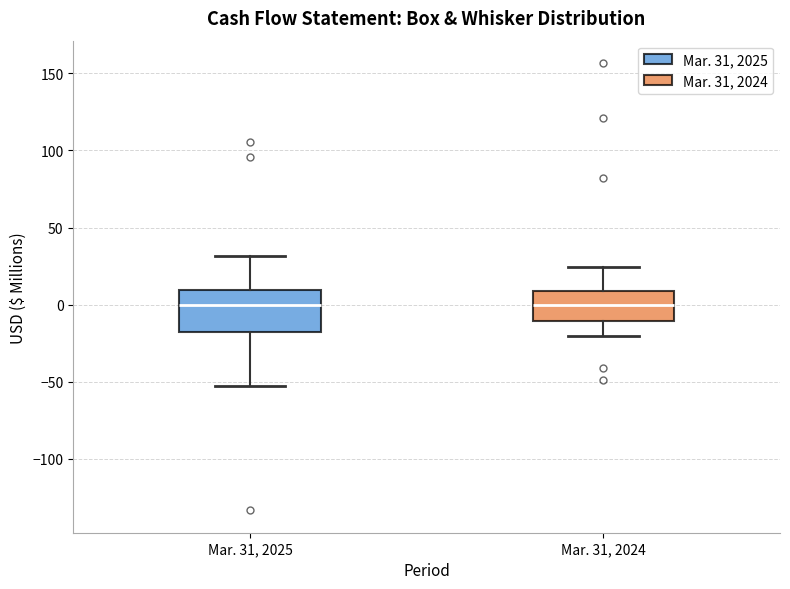

Comparing the boxes themselves (not the whiskers), which one is the tallest?

Mar. 31, 2025